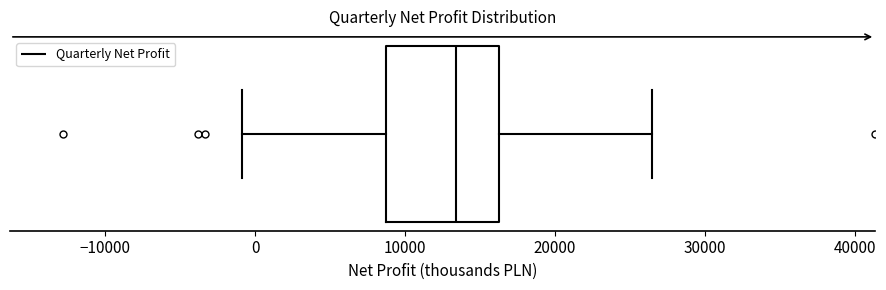

Where does the left whisker of the box end on the x-axis? The values are not printed on the chart, so give them approximately, as read against the axis.

-1000